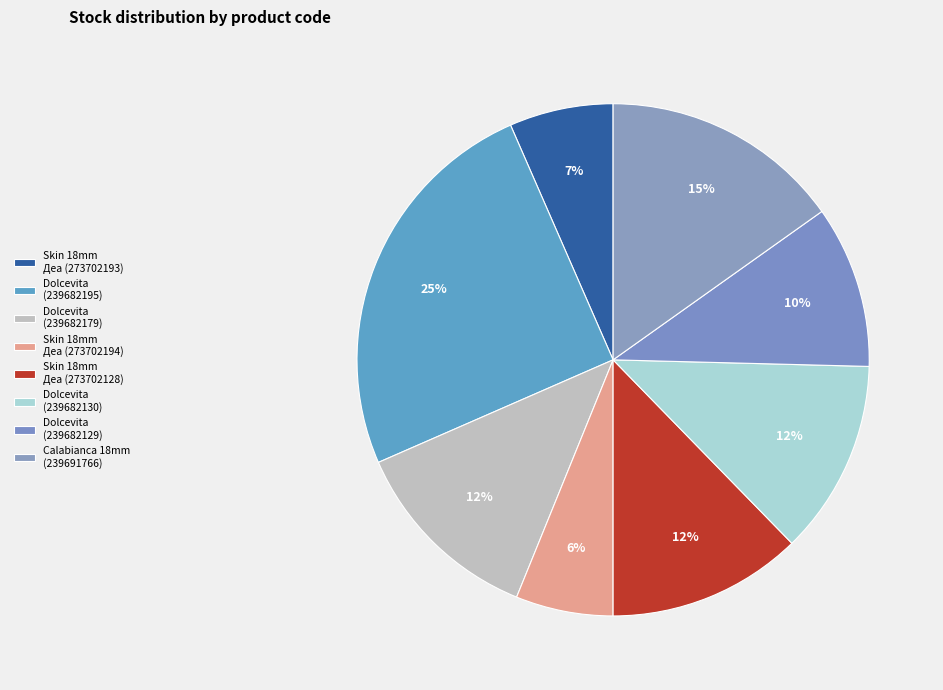

Count the number of slices in the pie.

8